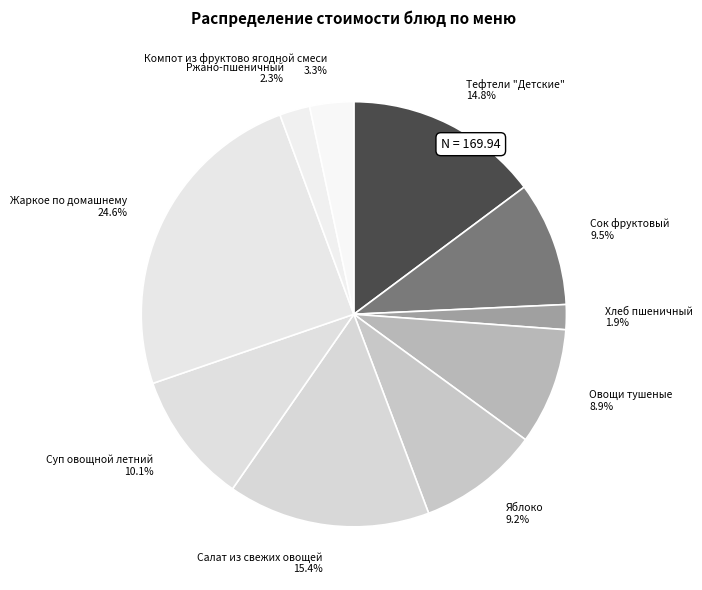

What is the largest slice in the pie chart?

Жаркое по домашнему